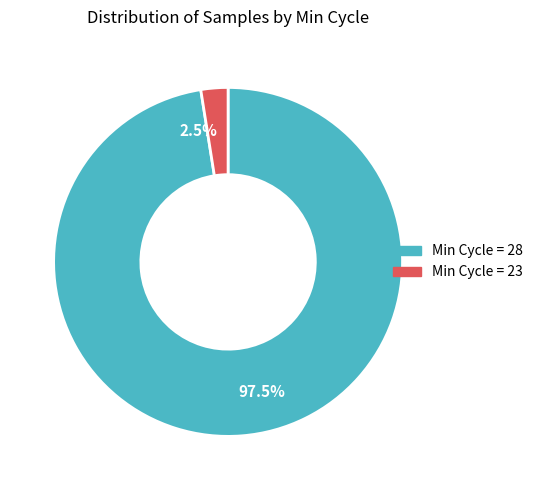

How many segments does this pie chart have?

2